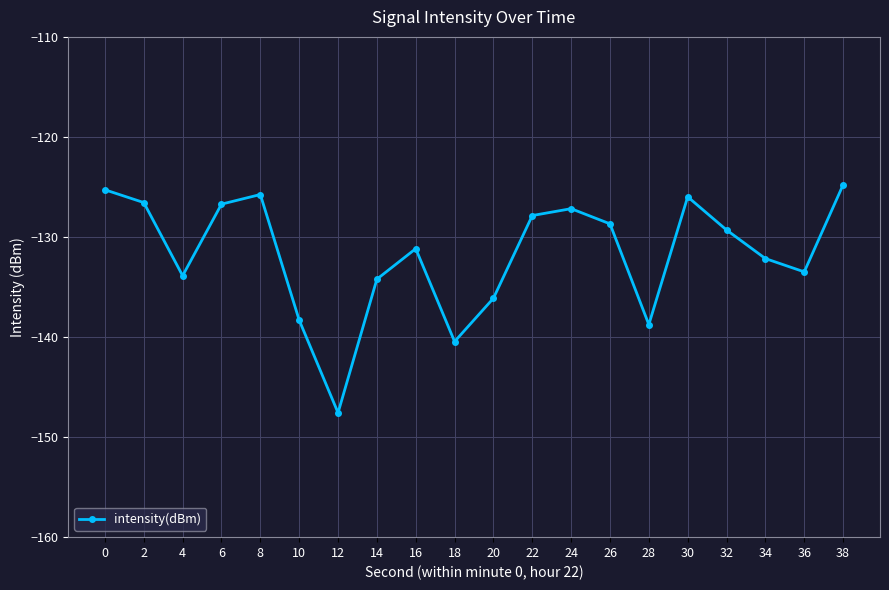

Where is the first local minimum?

4